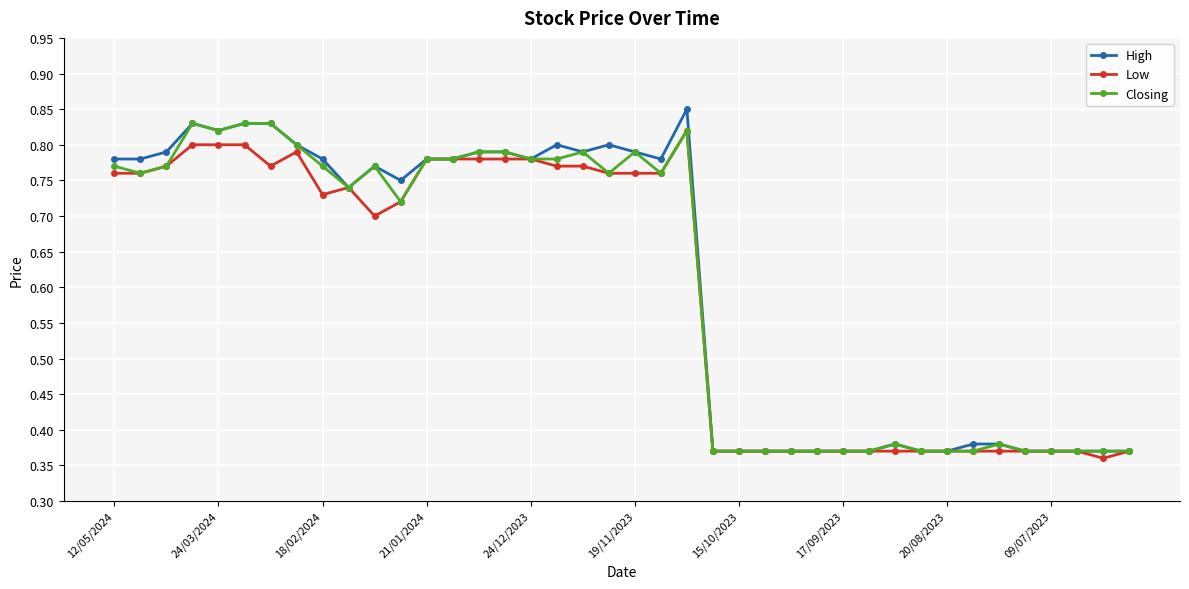

At how many categories does at least one series exceed 0?

40